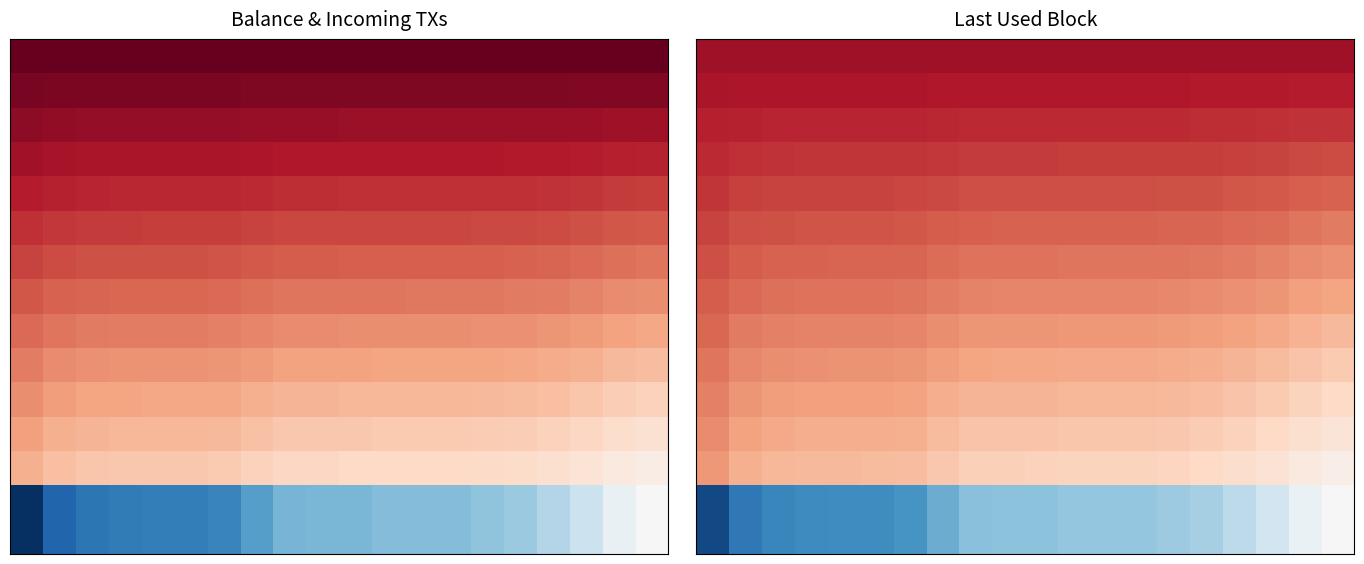

Which has a higher value, 14 or 17?

14